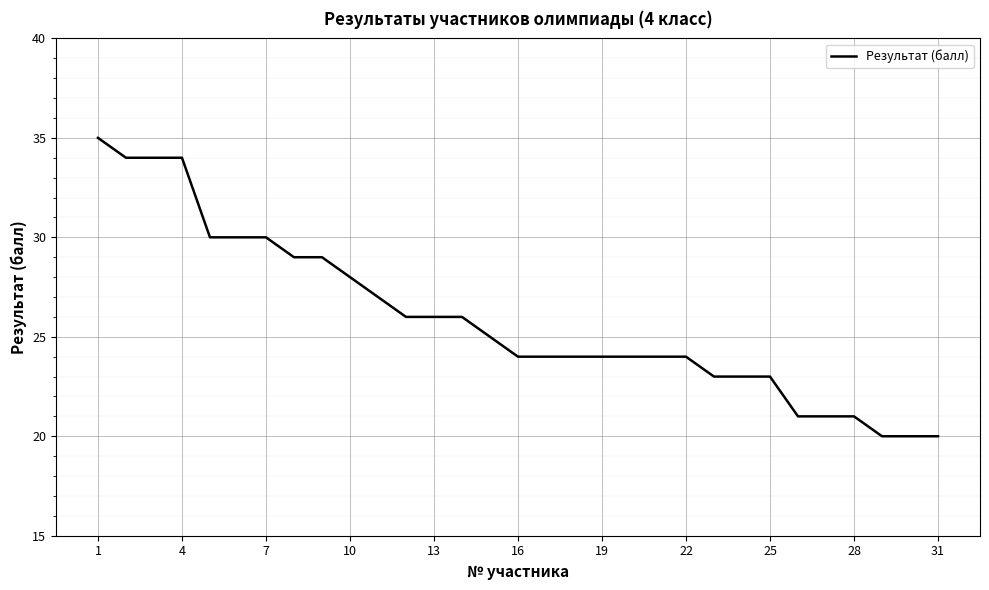

What is the greatest value displayed?

35